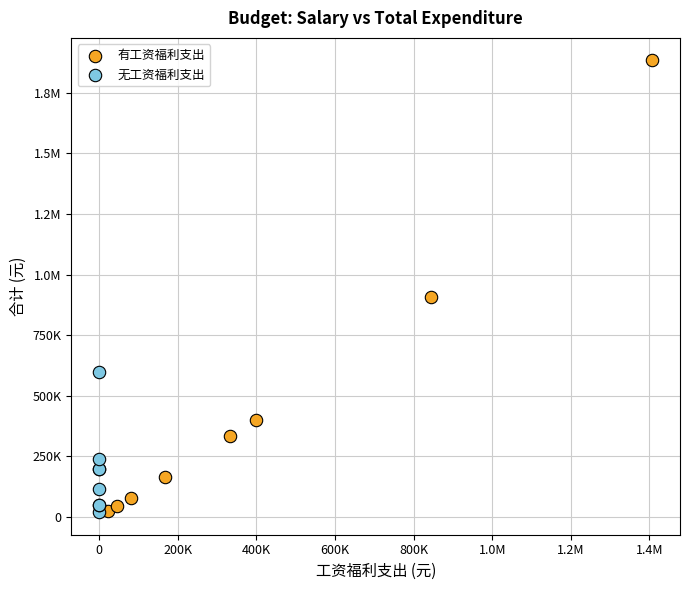

What are all the series names shown in the legend?

有工资福利支出, 无工资福利支出